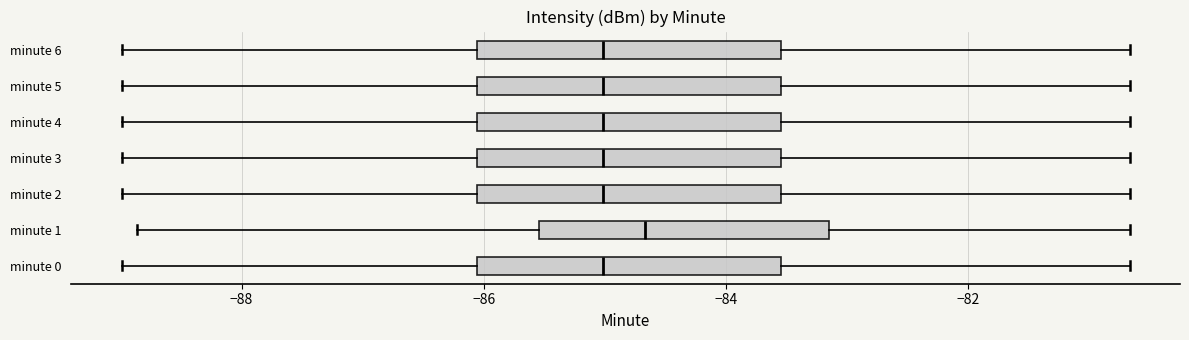

Reading bottom to top, transcribe this box plot: for each box, give where its median line is, the range the box spans, and where its two whiskers end, as read against the x-axis. The values are not printed on the chart, so give them approximately, as read against the axis.

minute 0: median -85.0, box -86.0 to -83.6, whiskers -89.0 to -80.6
minute 1: median -84.6, box -85.6 to -83.2, whiskers -88.8 to -80.6
minute 2: median -85.0, box -86.0 to -83.6, whiskers -89.0 to -80.6
minute 3: median -85.0, box -86.0 to -83.6, whiskers -89.0 to -80.6
minute 4: median -85.0, box -86.0 to -83.6, whiskers -89.0 to -80.6
minute 5: median -85.0, box -86.0 to -83.6, whiskers -89.0 to -80.6
minute 6: median -85.0, box -86.0 to -83.6, whiskers -89.0 to -80.6